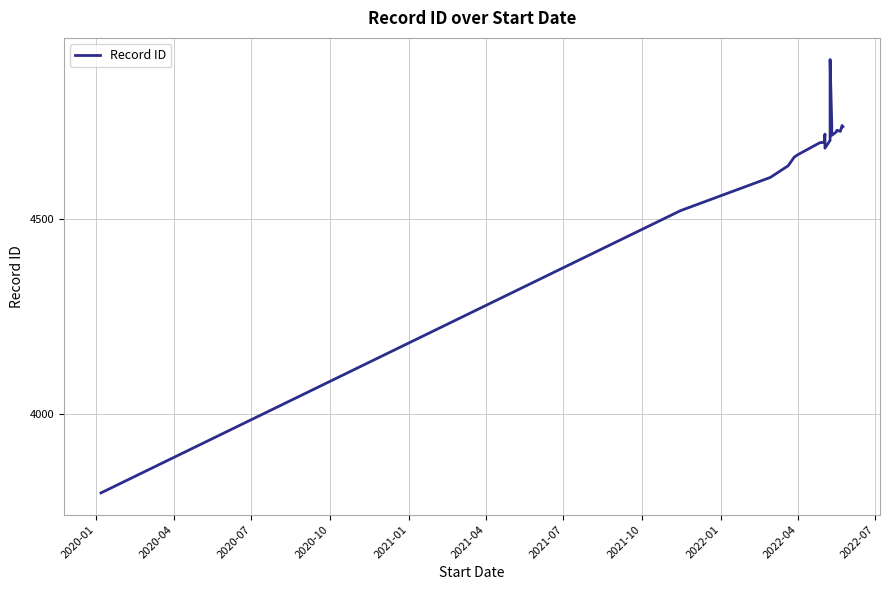

What is the smallest value displayed?

3798